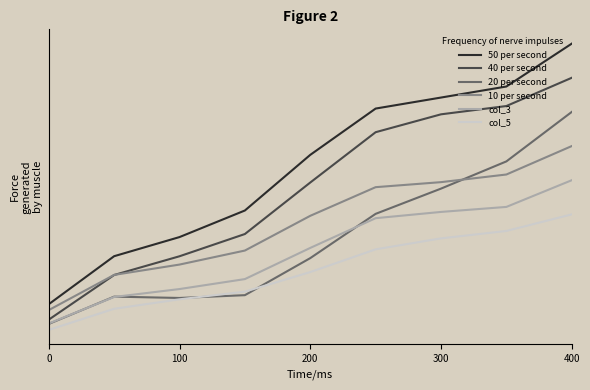

How many times do 10 per second and 20 per second cross each other?

1